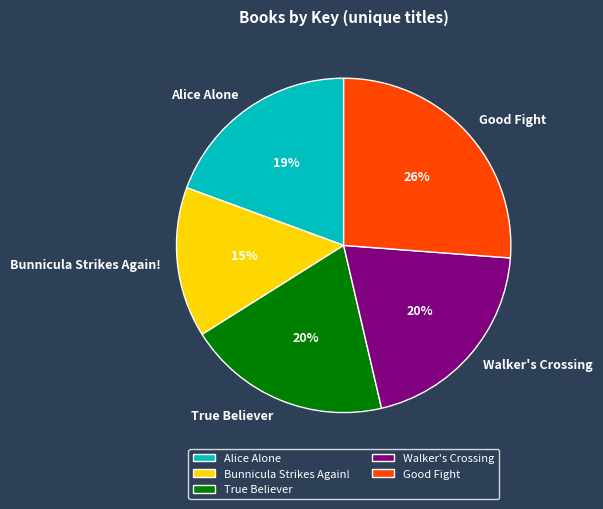

Count the number of slices in the pie.

5